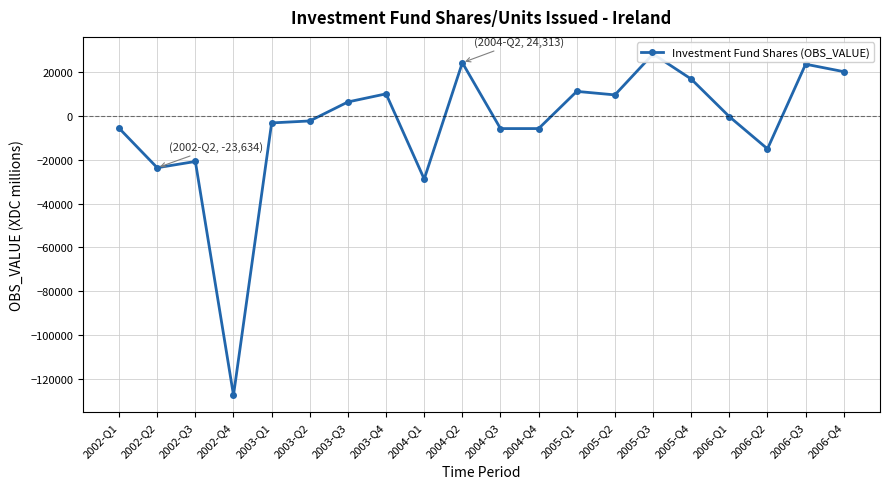

Where does the data first go above -312?

2003-Q3